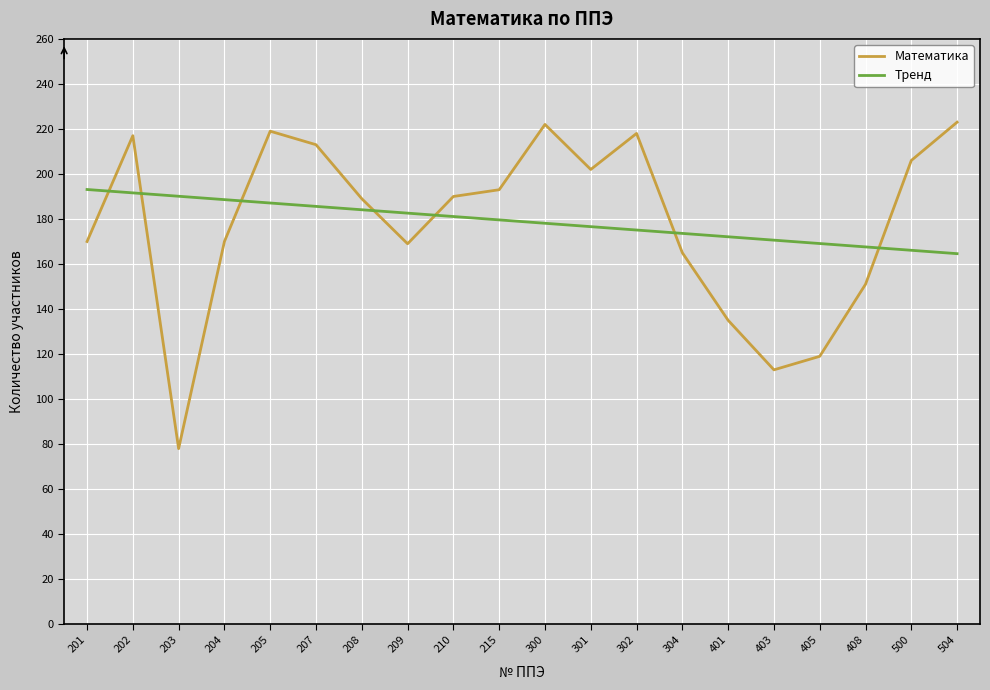

What is the sum of all Тренд values?

3577.0